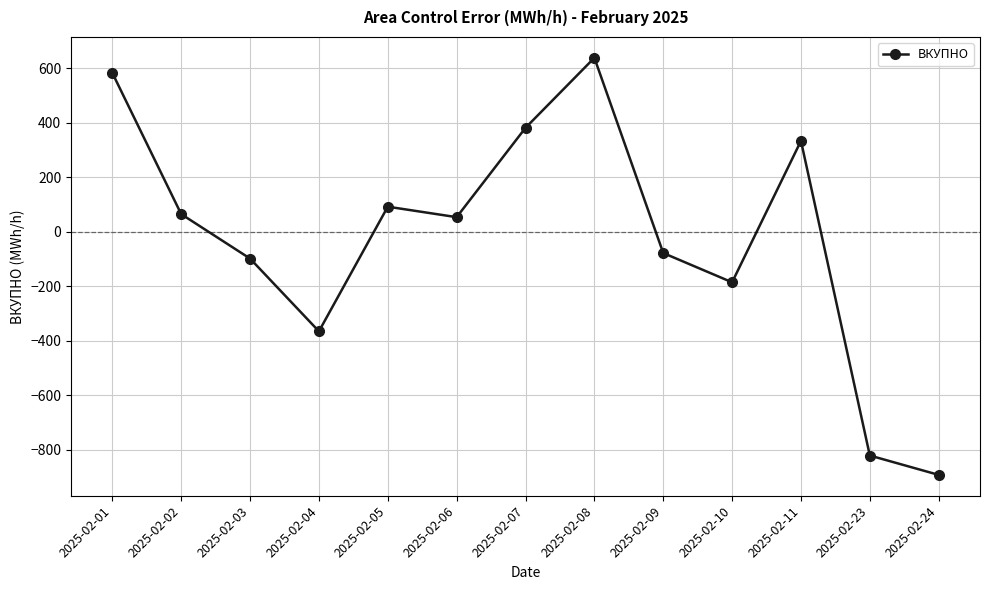

The chart shows a value of 251.7 at 2025-02-01. True or false?

False